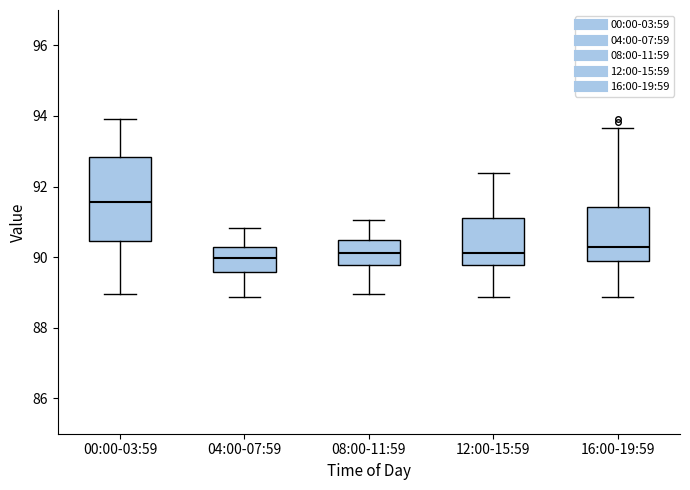

Reading left to right, read every box against the y-axis: the position of its median line, the range the box covers, and the ends of its whiskers. The values are not printed on the chart, so give them approximately, as read against the axis.

00:00-03:59: median 91.6, box 90.4 to 92.8, whiskers 89.0 to 94.0
04:00-07:59: median 90.0, box 89.6 to 90.2, whiskers 88.8 to 90.8
08:00-11:59: median 90.2, box 89.8 to 90.4, whiskers 89.0 to 91.0
12:00-15:59: median 90.2, box 89.8 to 91.2, whiskers 88.8 to 92.4
16:00-19:59: median 90.4, box 89.8 to 91.4, whiskers 88.8 to 93.6